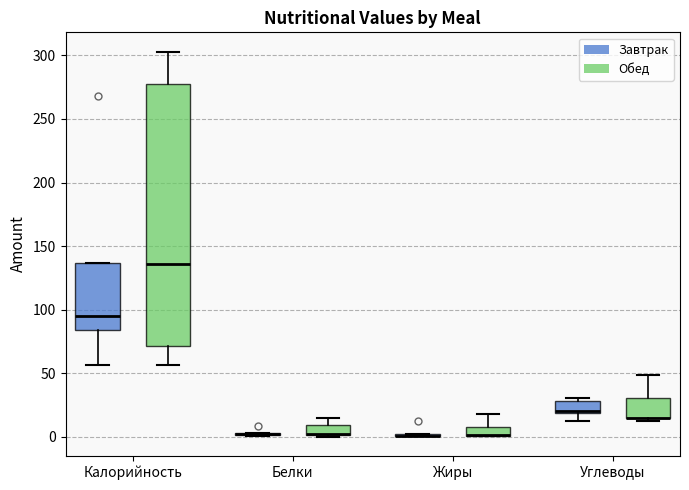

Reading left to right, transcribe this box plot: for each box, give where its median line is, the range the box spans, and where its two whiskers end, as read against the y-axis. The values are not printed on the chart, so give them approximately, as read against the axis.

Калорийность (Завтрак): median 95, box 85 to 135, whiskers 55 to 135
Калорийность (Обед): median 135, box 70 to 280, whiskers 55 to 305
Белки (Завтрак): box collapsed to a line at 0, whiskers 0 to 5
Белки (Обед): median 0 (drawn on the box's lower edge), box 0 to 10, whiskers 0 to 15
Жиры (Завтрак): box collapsed to a line at 0, whiskers 0 to 0
Жиры (Обед): median 0 (drawn on the box's lower edge), box 0 to 10, whiskers 0 to 20
Углеводы (Завтрак): median 20 (drawn on the box's lower edge), box 20 to 30, whiskers 10 to 30 (just above the box's upper edge)
Углеводы (Обед): median 15 (drawn on the box's lower edge), box 15 to 30, whiskers 10 to 50